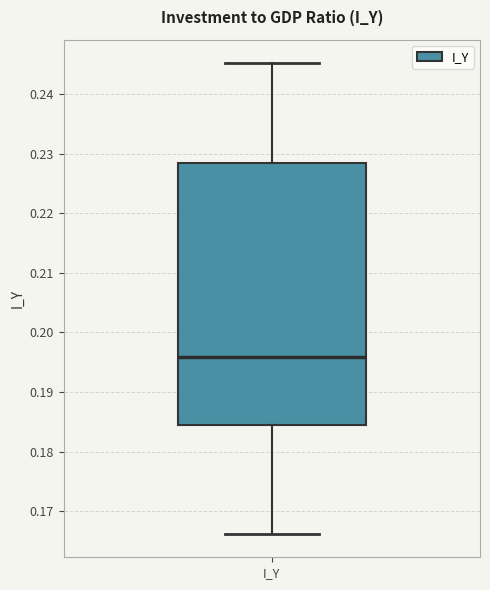

Read this box plot against the y-axis: the position of the median line, the range covered by the box, and the ends of both whiskers. The values are not printed on the chart, so give them approximately, as read against the axis.

median 0.196, box 0.185 to 0.228, whiskers 0.166 to 0.245